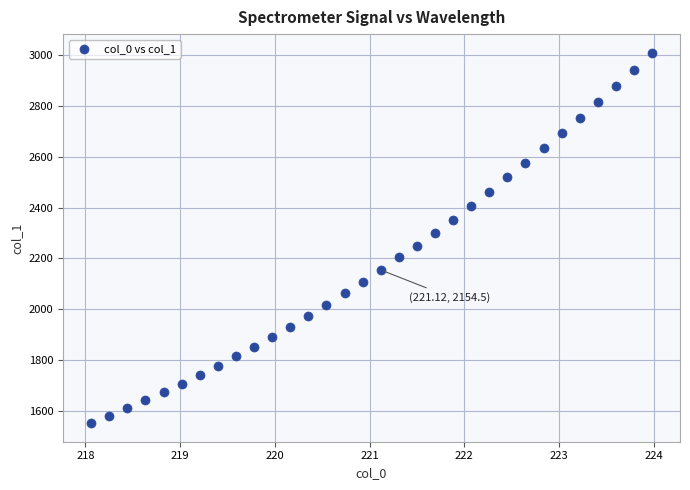

What is the range of Y values (max minus min)?

1459.8